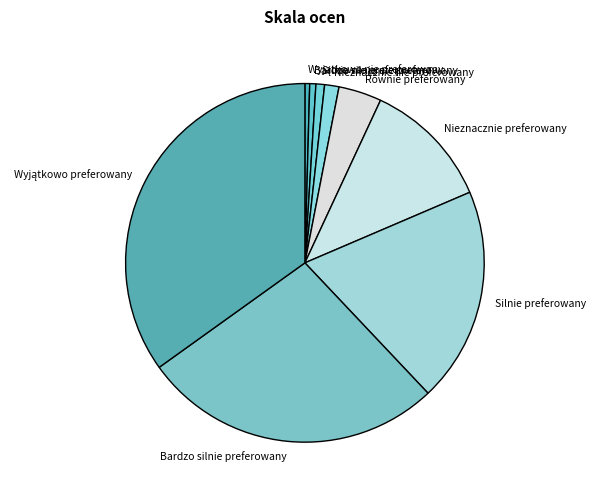

True or false: Silnie preferowany accounts for 12% of the total.

False